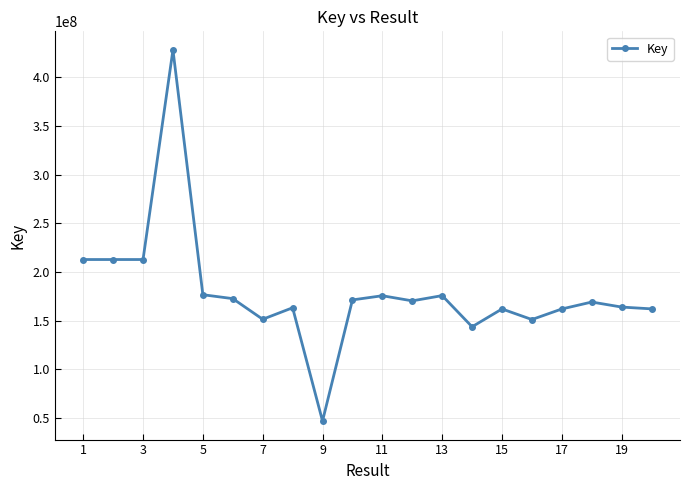

What is the smallest value displayed?

46757066